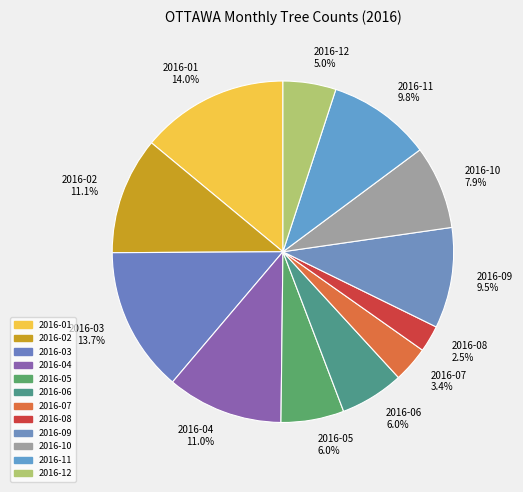

How many segments does this pie chart have?

12